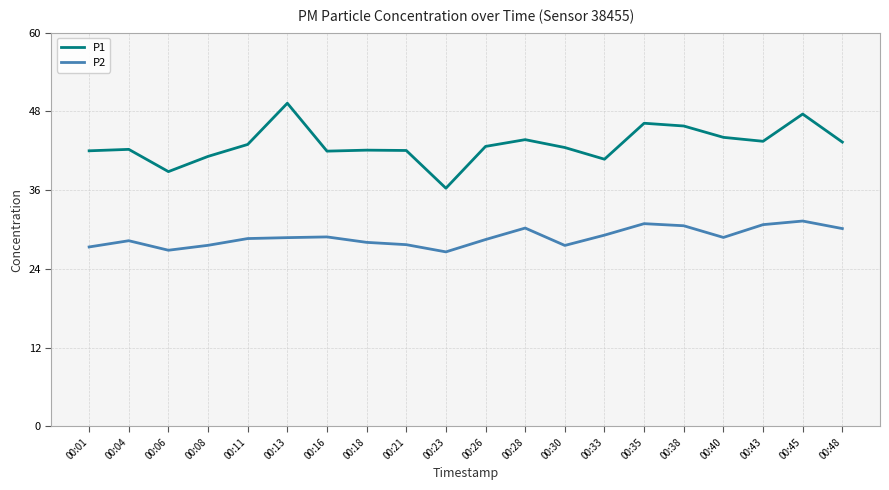

Which label corresponds to the largest value in the chart?

00:13